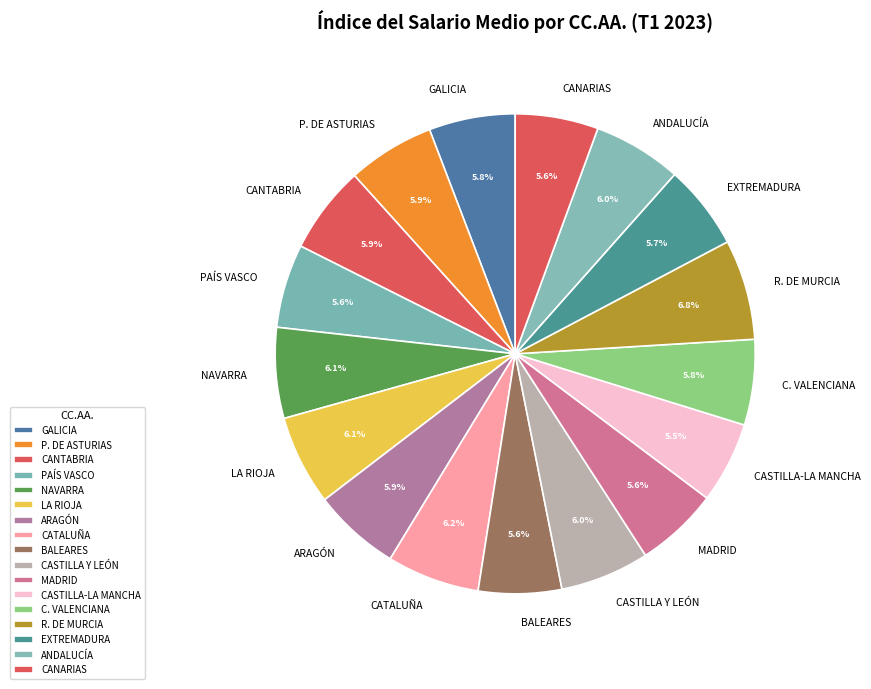

Which category has the biggest portion of the pie?

R. DE MURCIA